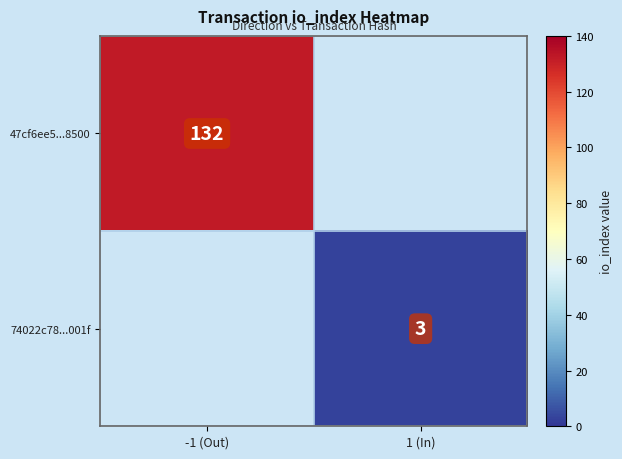

What is the sum of all 74022c78...001f values?

3